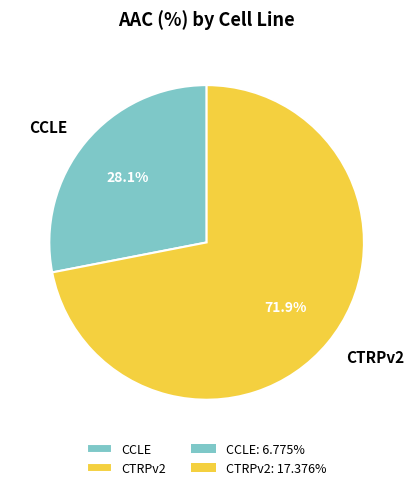

What is the majority slice?

CTRPv2